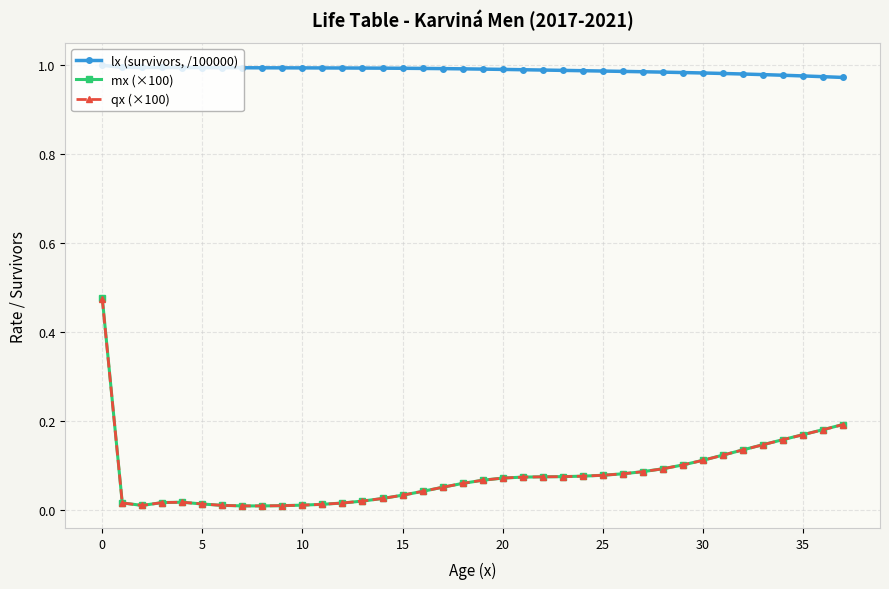

Which series has the largest range (max minus min)?

mx (×100)